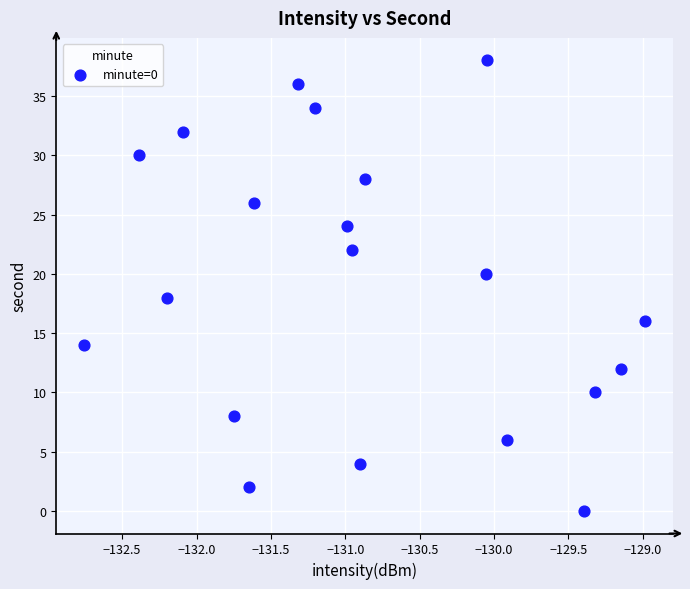

What is the range of Y values (max minus min)?

38